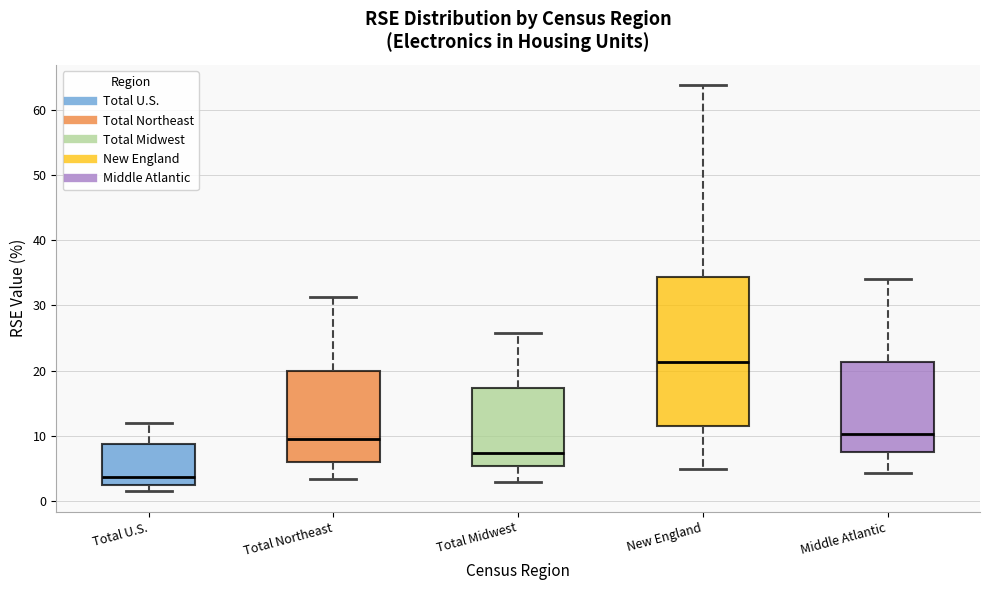

Reading left to right, read every box against the y-axis: the position of its median line, the range the box covers, and the ends of its whiskers. The values are not printed on the chart, so give them approximately, as read against the axis.

Total U.S.: median 4, box 2 to 9, whiskers 2 (just below the box's lower edge) to 12
Total Northeast: median 10, box 6 to 20, whiskers 3 to 31
Total Midwest: median 7, box 5 to 17, whiskers 3 to 26
New England: median 21, box 12 to 34, whiskers 5 to 64
Middle Atlantic: median 10, box 7 to 21, whiskers 4 to 34